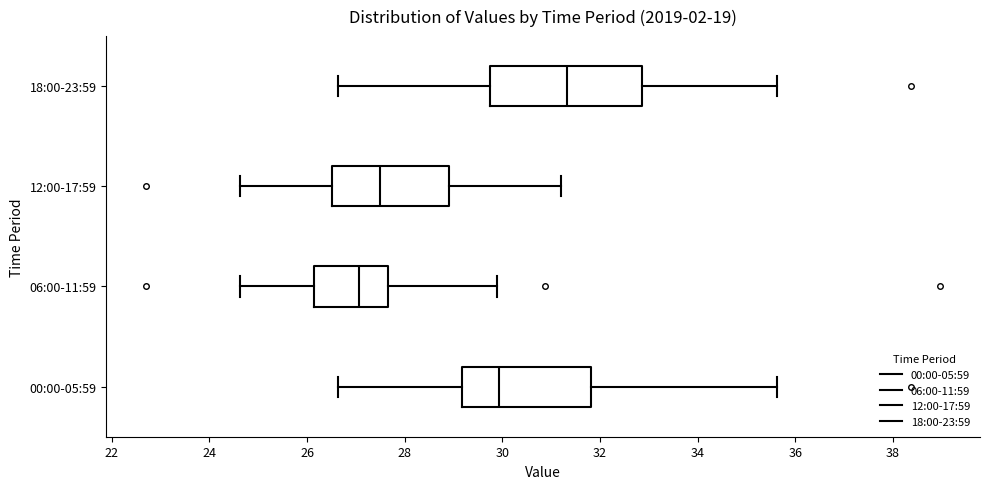

Where does the median line of the box for 06:00-11:59 sit on the x-axis? The values are not printed on the chart, so give them approximately, as read against the axis.

27.0